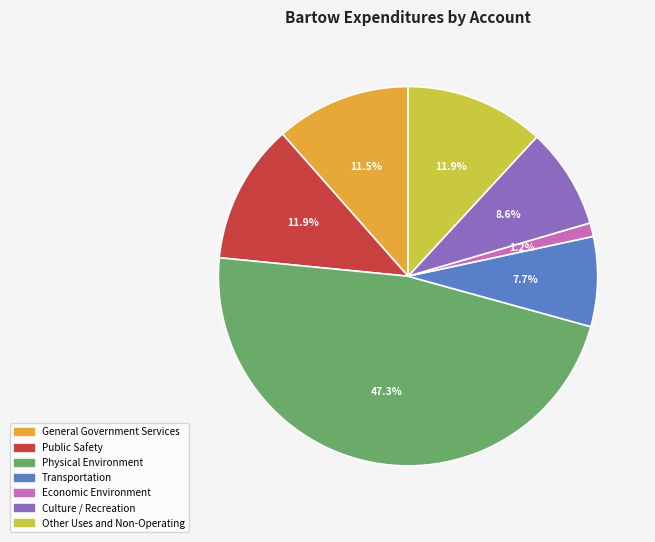

True or false: Economic Environment accounts for 11% of the total.

False